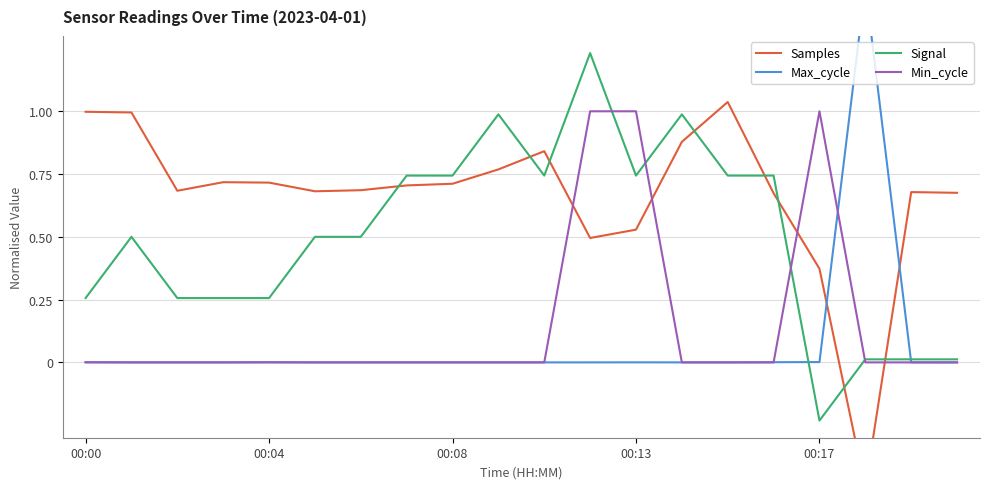

The value of Signal at 00:08 is 1.3. True or false?

False